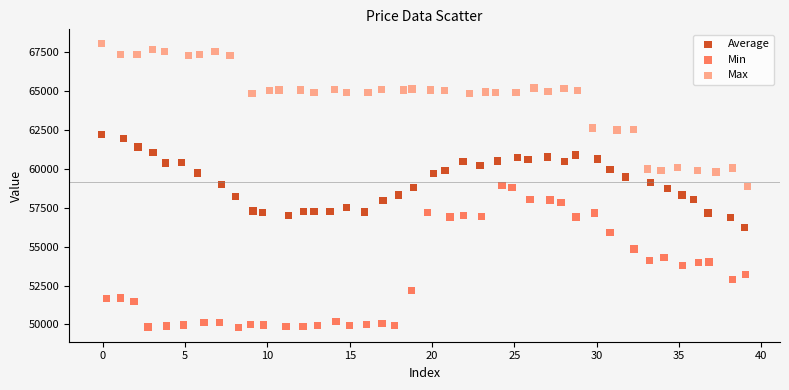

Which series contains the lowest Y value?

Min